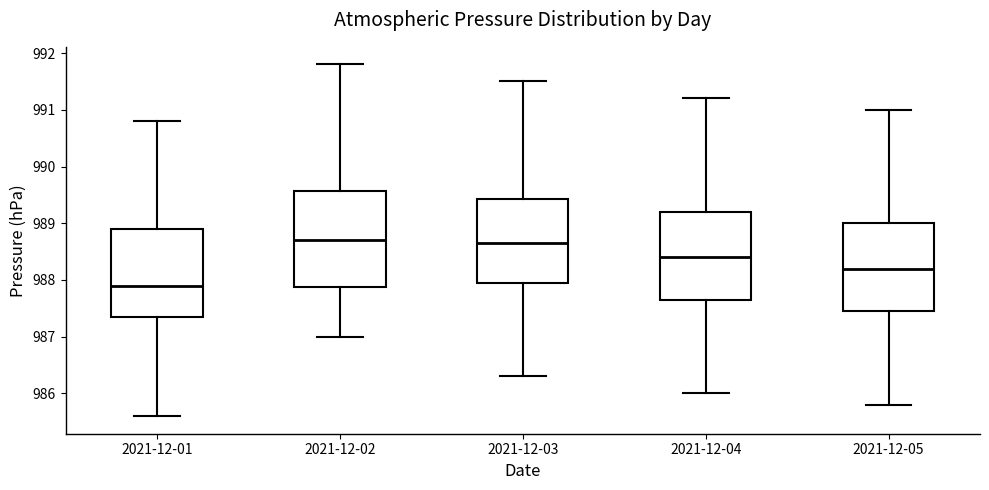

Where does the upper whisker of the box for 2021-12-04 end on the y-axis? The values are not printed on the chart, so give them approximately, as read against the axis.

991.2